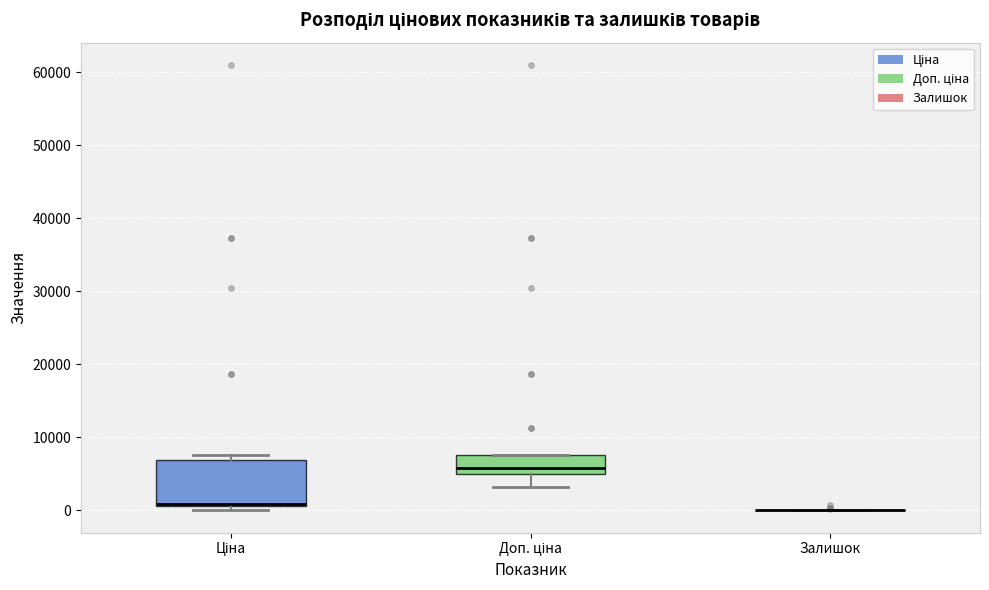

Comparing the boxes themselves (not the whiskers), which one is the tallest?

Ціна